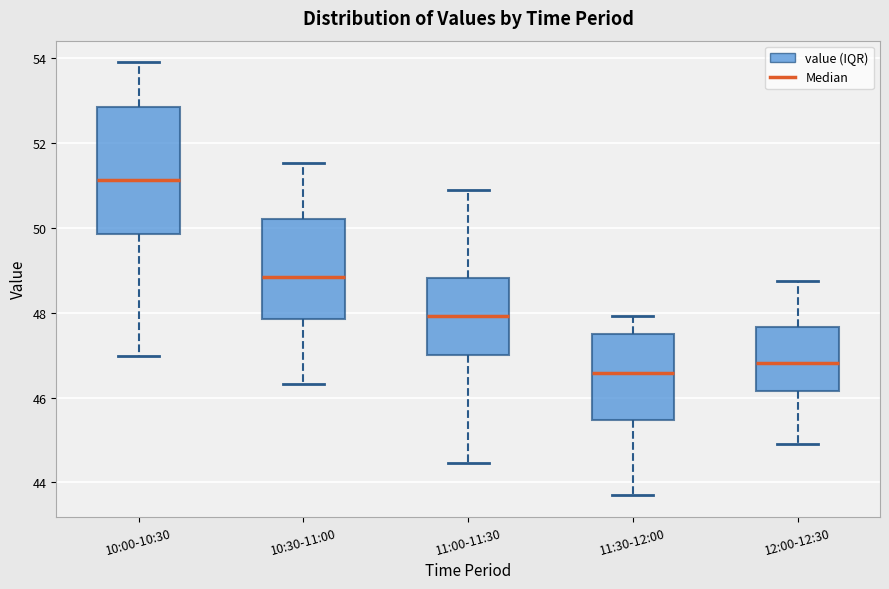

Reading left to right, transcribe this box plot: for each box, give where its median line is, the range the box spans, and where its two whiskers end, as read against the y-axis. The values are not printed on the chart, so give them approximately, as read against the axis.

10:00-10:30: median 51.2, box 49.8 to 52.8, whiskers 47.0 to 54.0
10:30-11:00: median 48.8, box 47.8 to 50.2, whiskers 46.4 to 51.6
11:00-11:30: median 48.0, box 47.0 to 48.8, whiskers 44.4 to 51.0
11:30-12:00: median 46.6, box 45.4 to 47.6, whiskers 43.8 to 48.0
12:00-12:30: median 46.8, box 46.2 to 47.6, whiskers 45.0 to 48.8